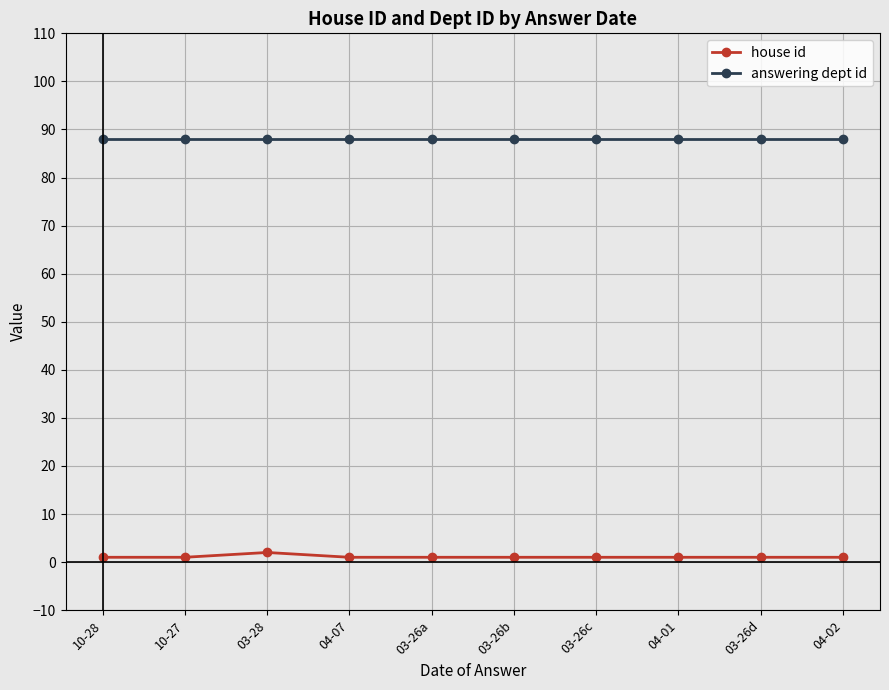

Rank the series by their maximum value, from highest to lowest.

answering dept id, house id